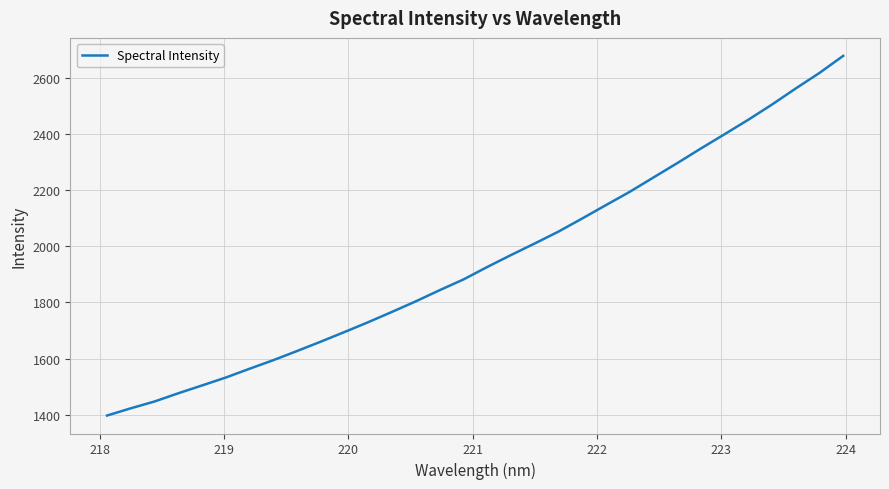

What is the smallest value displayed?

1397.2